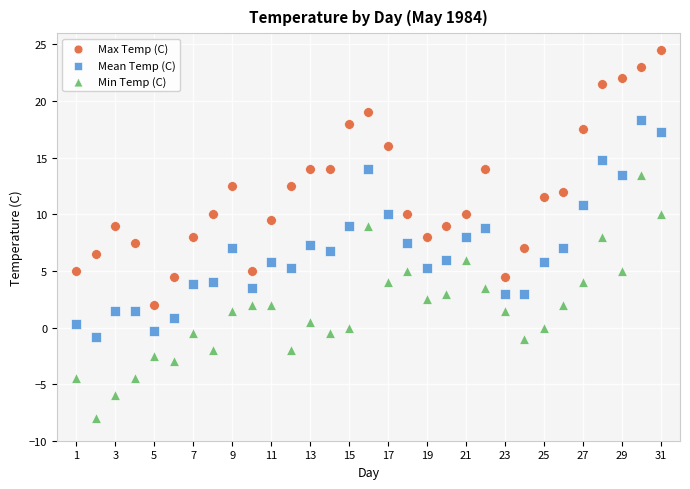

Across all data points, what is the range of X values (max minus min)?

30.0